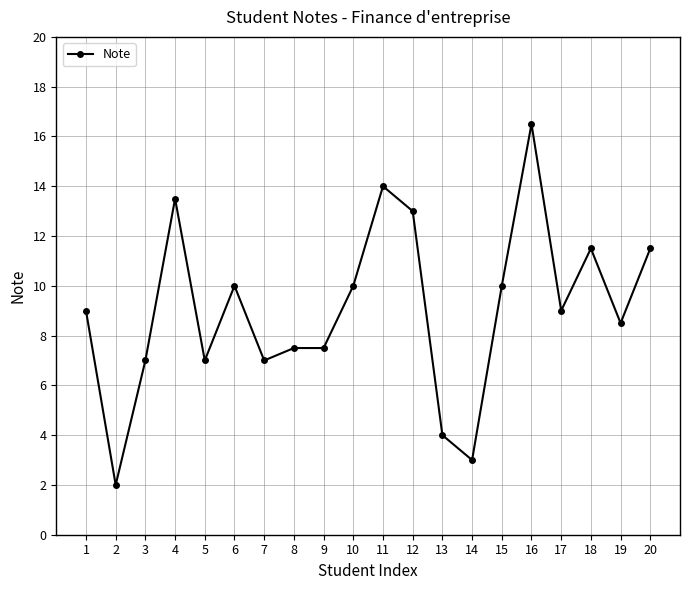

What is the change in value from 9 to 19?

+1.0